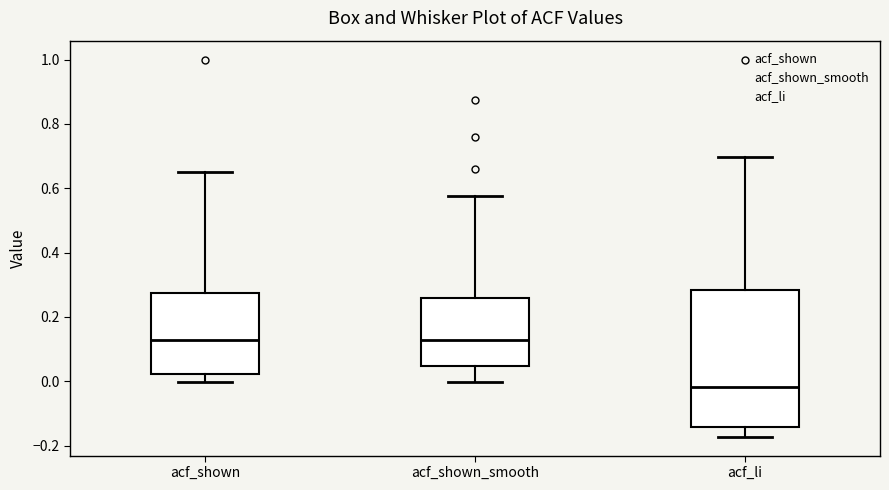

Where is the upper edge of the box for acf_li on the y-axis? The values are not printed on the chart, so give them approximately, as read against the axis.

0.28